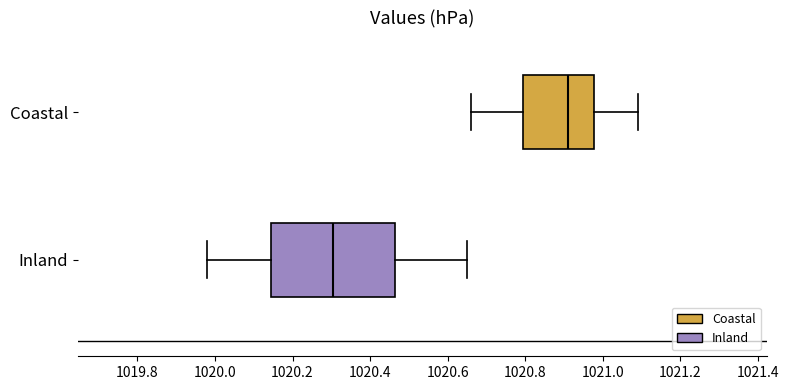

Comparing the boxes themselves (not the whiskers), which one is the widest?

Inland